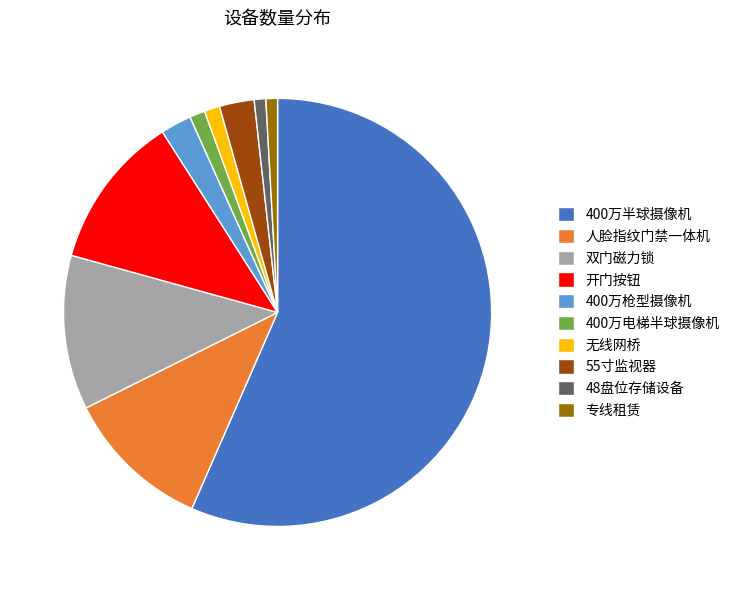

Approximately how many times larger is the value at 开门按钮 compared to 48盘位存储设备?

13.3